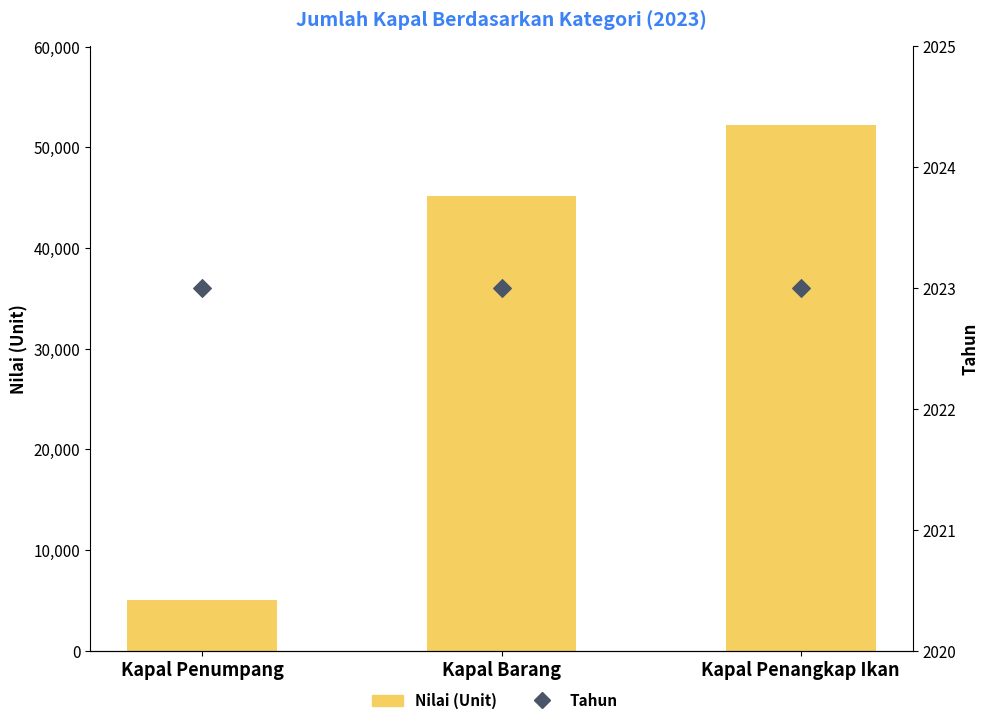

What is the total value across all series at Kapal Penumpang?

7126